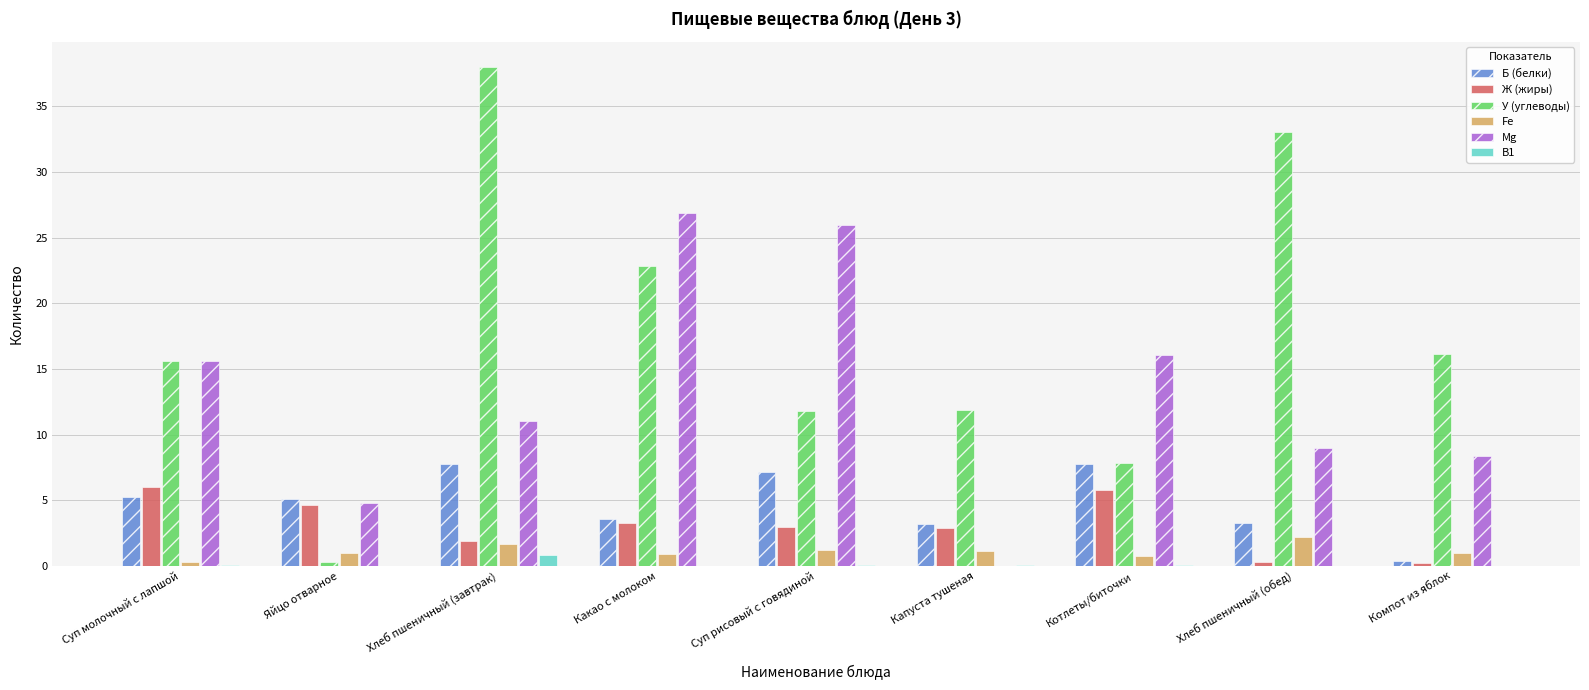

What is the sum of all Fe values?

10.2